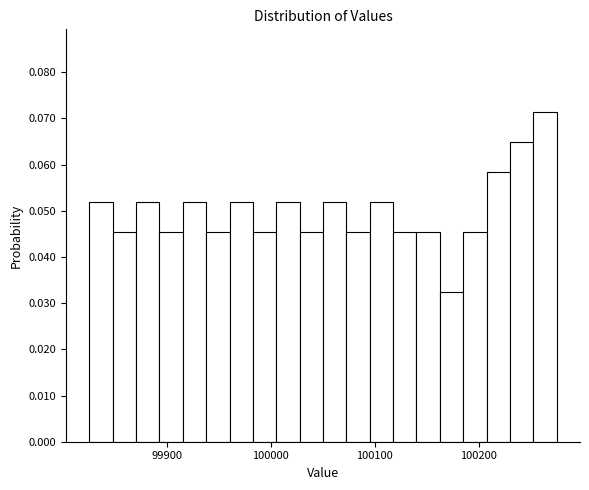

Read against the x-axis, roughly where is the centre of the tallest bar?

100260